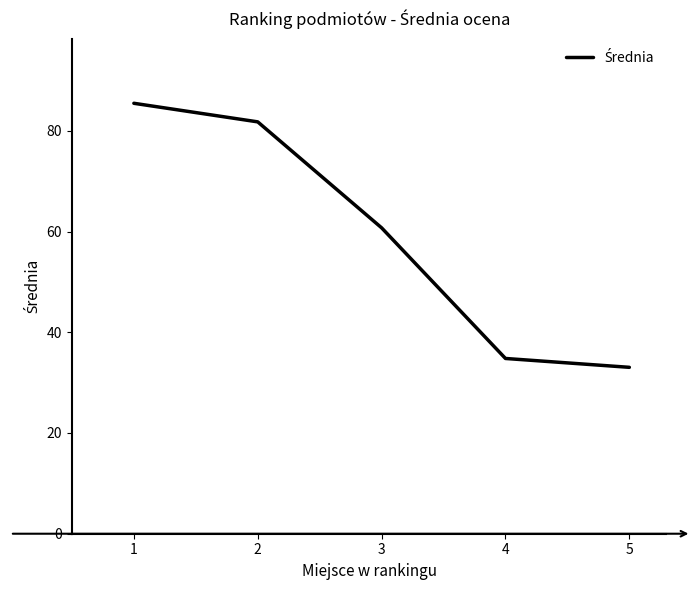

At which category does the chart reach its minimum across all series?

5